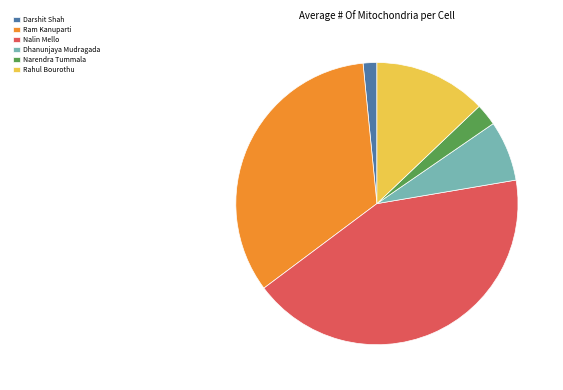

Which category has the biggest portion of the pie?

Nalin Mello